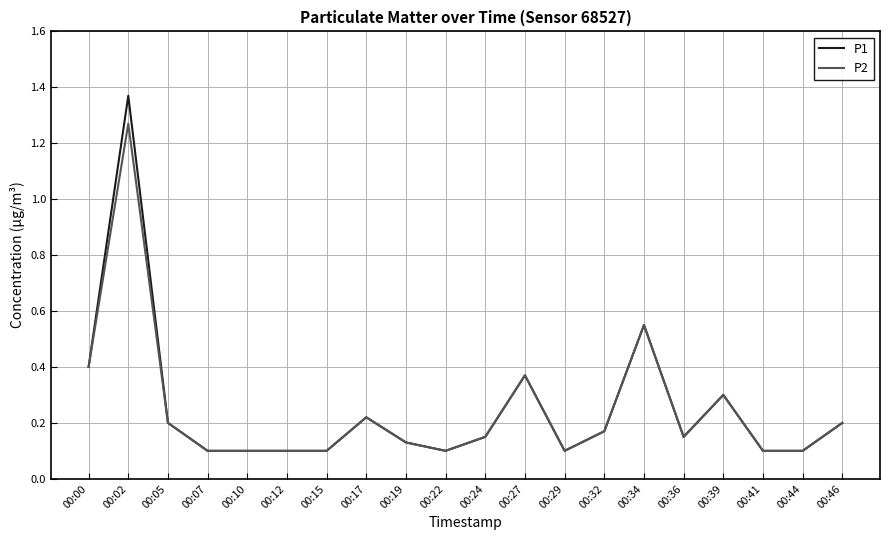

Rank the series by their maximum value, from lowest to highest.

P2, P1